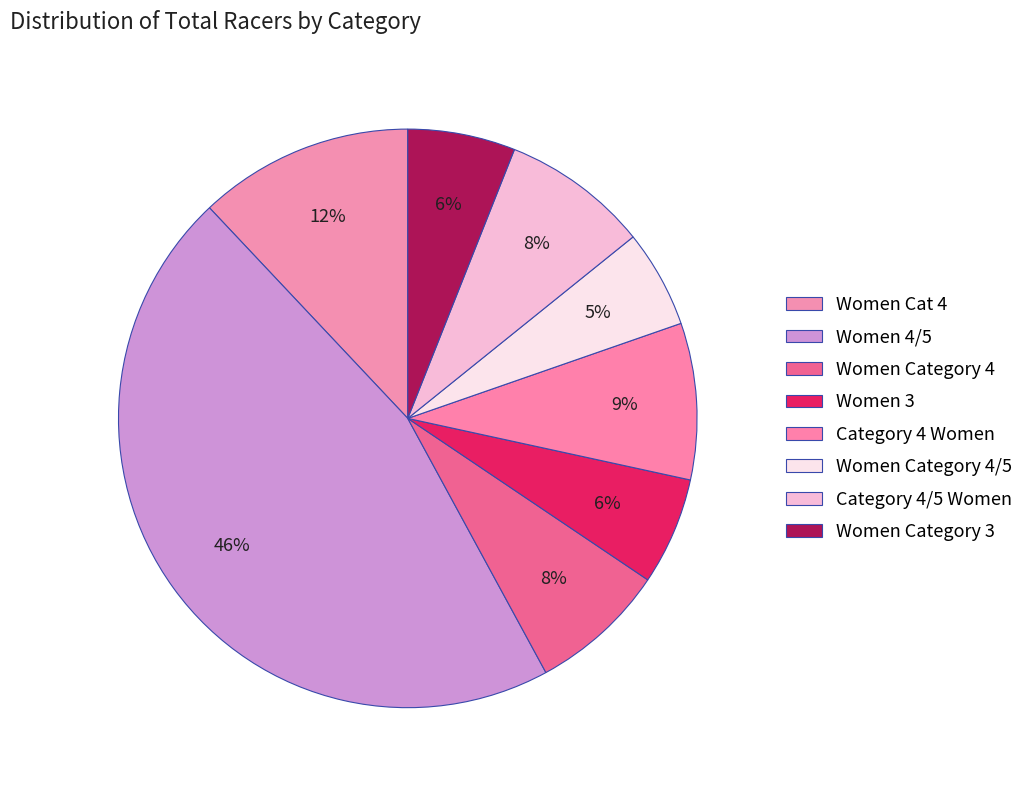

Rank the categories by value from lowest to highest.

Women Category 4/5, Women 3, Women Category 3, Women Category 4, Category 4/5 Women, Category 4 Women, Women Cat 4, Women 4/5